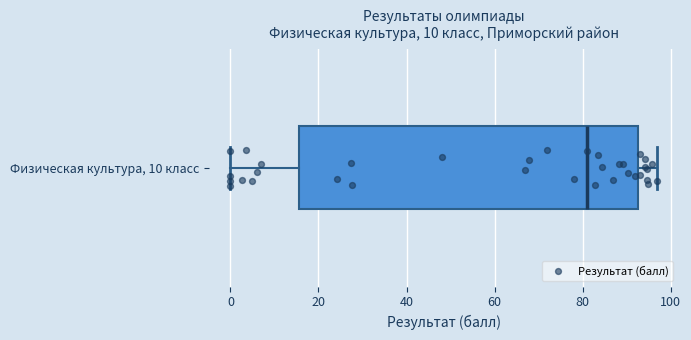

Read this box plot against the x-axis: the position of the median line, the range covered by the box, and the ends of both whiskers. The values are not printed on the chart, so give them approximately, as read against the axis.

median 82, box 16 to 92, whiskers 0 to 96